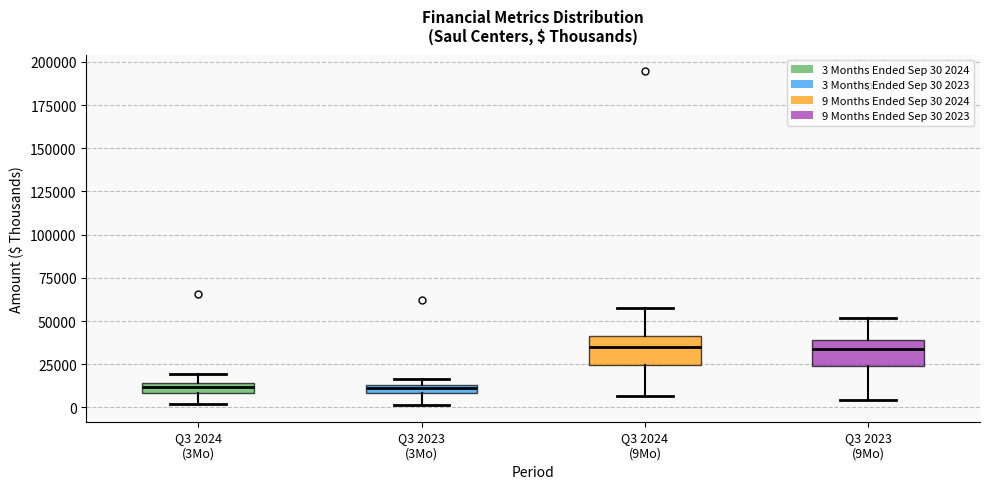

Where does the lower whisker of the box for Q3 2024 (3Mo) end on the y-axis? The values are not printed on the chart, so give them approximately, as read against the axis.

0